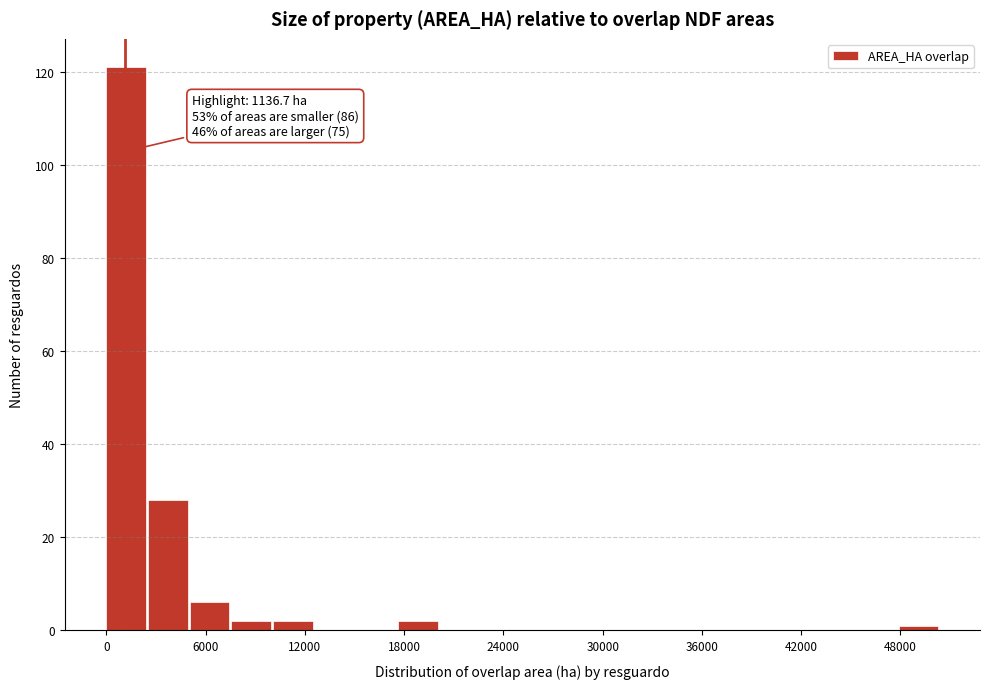

Around what value on the x-axis is the tallest bar? Give the approximate position of its centre, as read against the axis.

1000